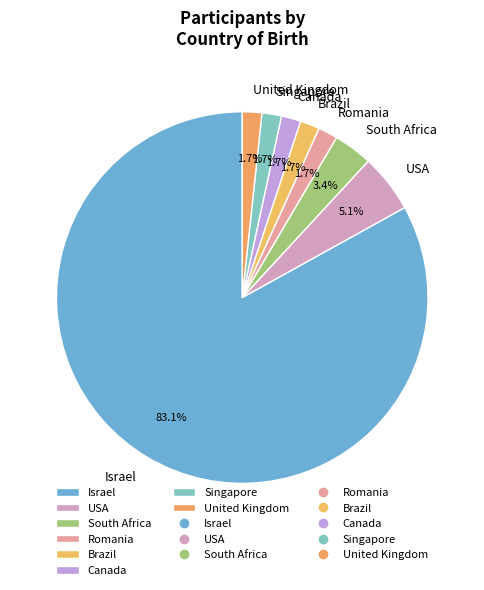

What is the largest slice in the pie chart?

Israel